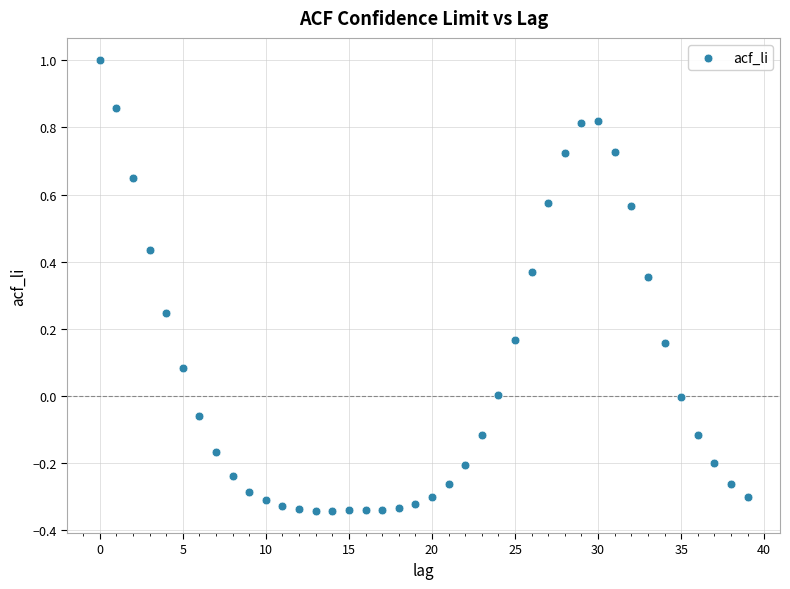

What is the range of Y values (max minus min)?

1.3